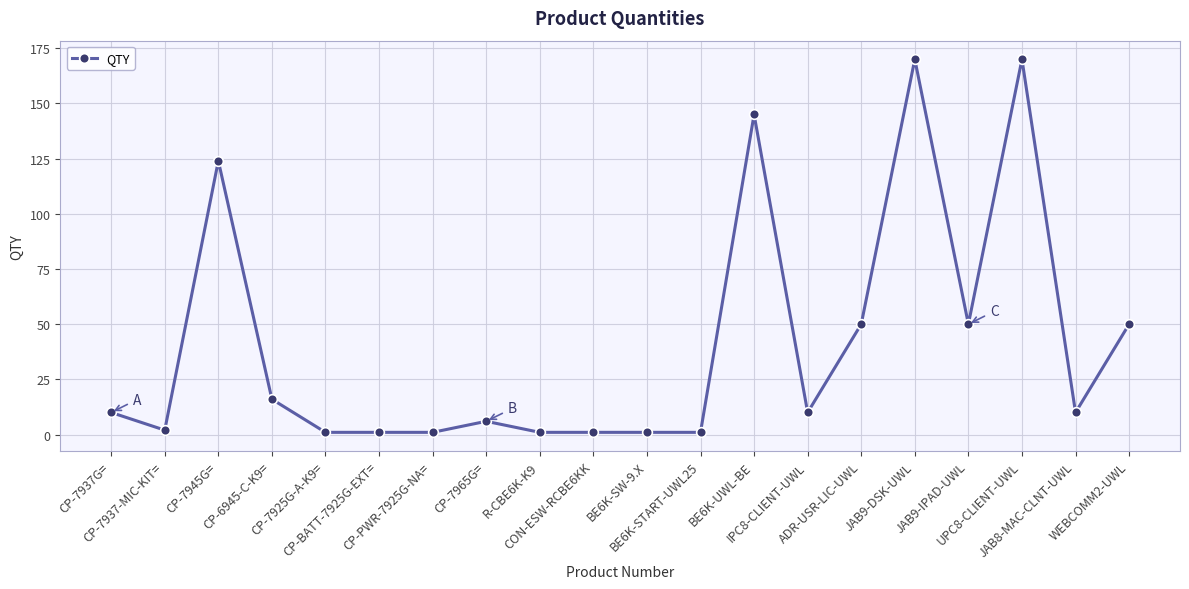

How many data points does each series have?

20